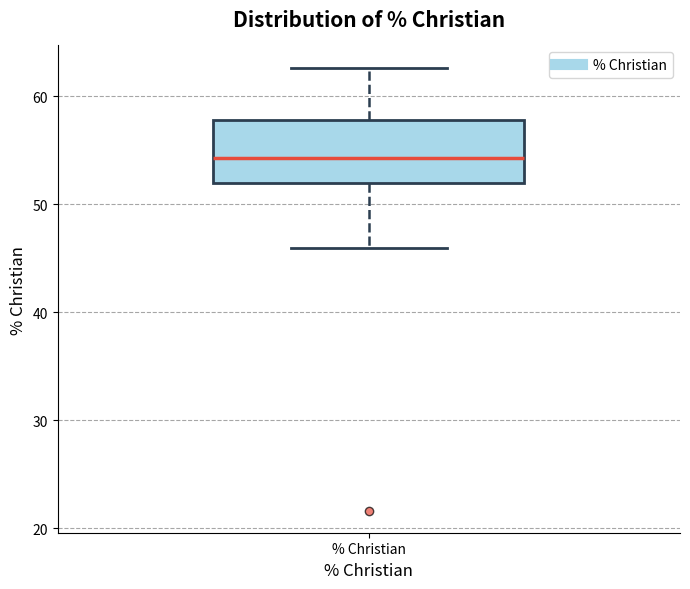

Where does the median line of the box for % Christian sit on the y-axis? The values are not printed on the chart, so give them approximately, as read against the axis.

54